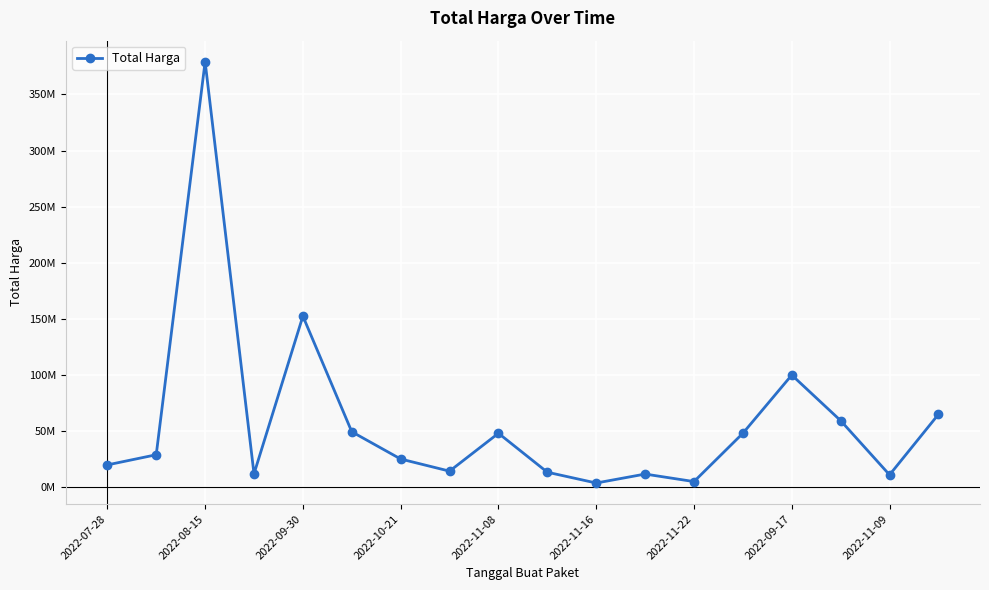

Does the chart have visible grid lines?

Yes